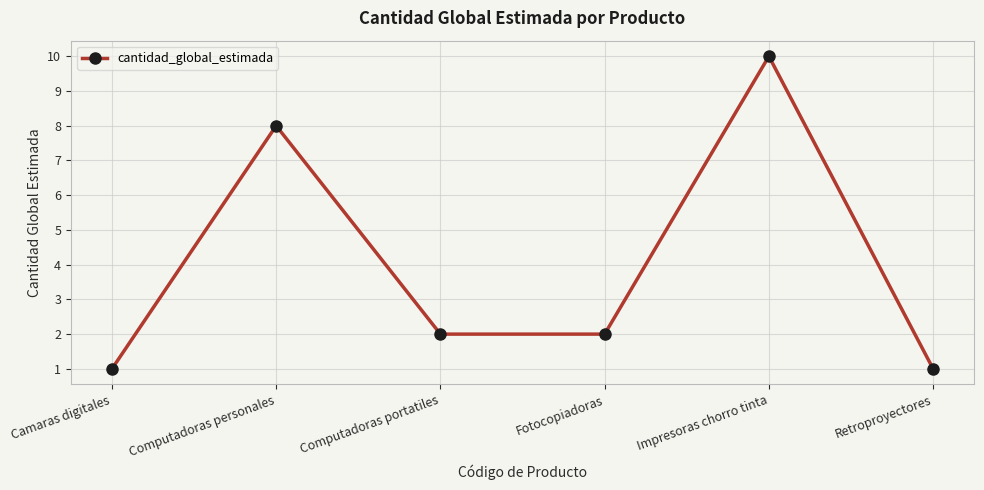

Count the values in the range 1 to 8.

5